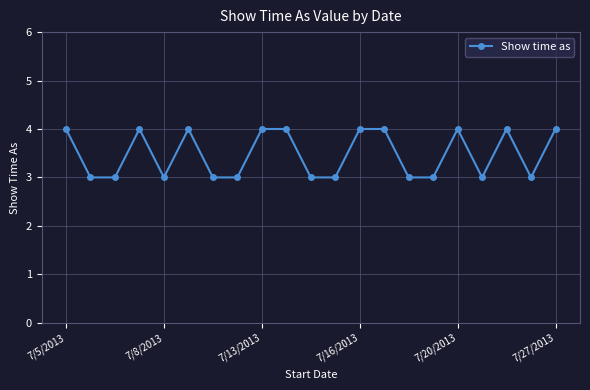

What is the average value?

3